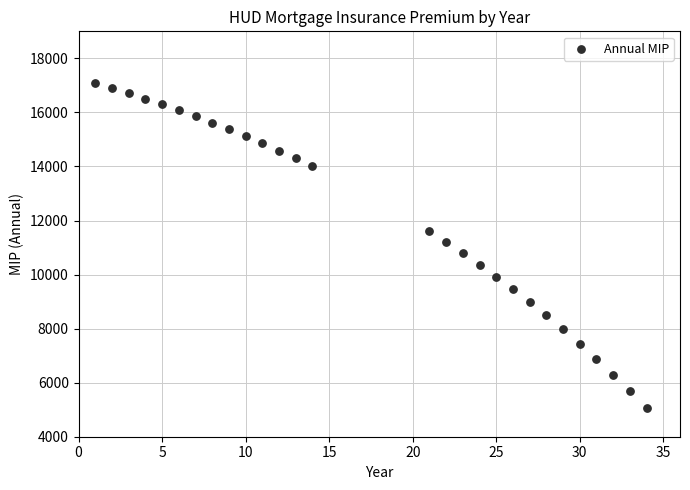

What is the range of X values (max minus min)?

33.0